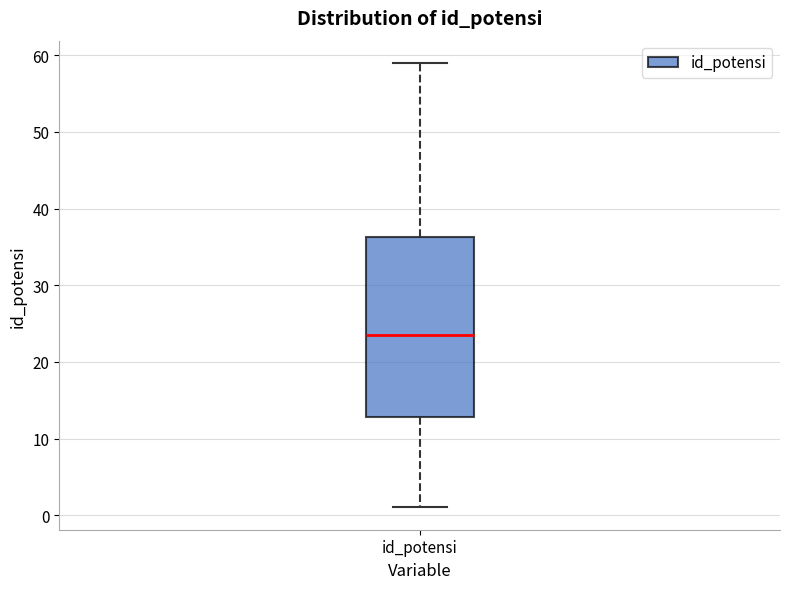

Transcribe this box plot: give where the median line is, the range the box spans, and where the two whiskers end, as read against the y-axis. The values are not printed on the chart, so give them approximately, as read against the axis.

median 24, box 13 to 36, whiskers 1 to 59